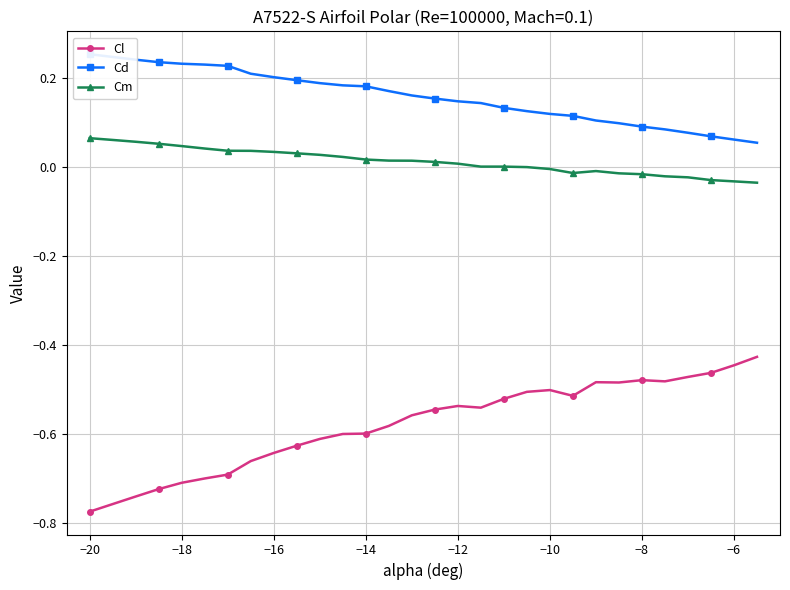

Which category has the lowest value in the Cl series?

−20